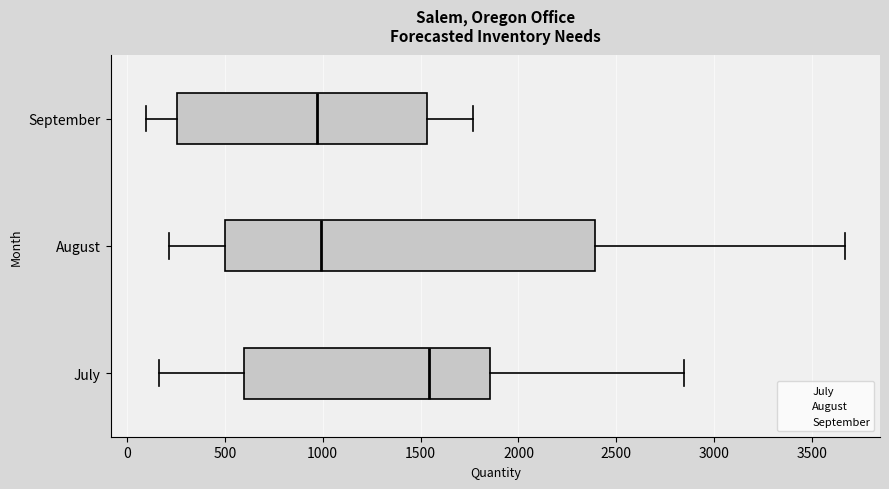

Which box has the furthest to the right median line?

July